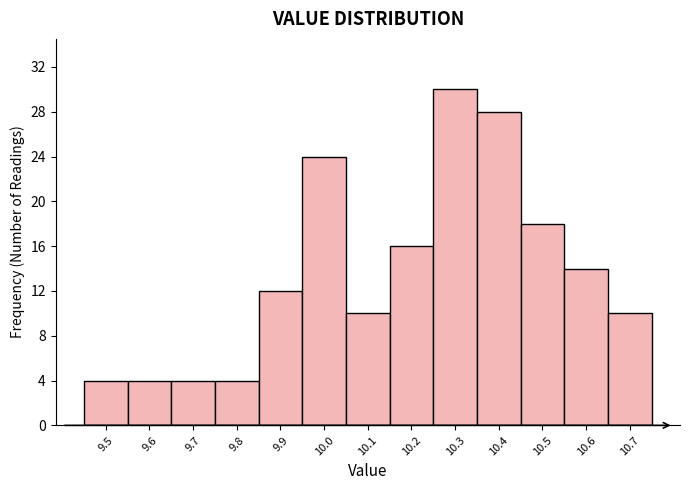

Reading left to right, extract all data points from this chart.

4	4	4	4	12	24	10	16	30	28	18	14	10